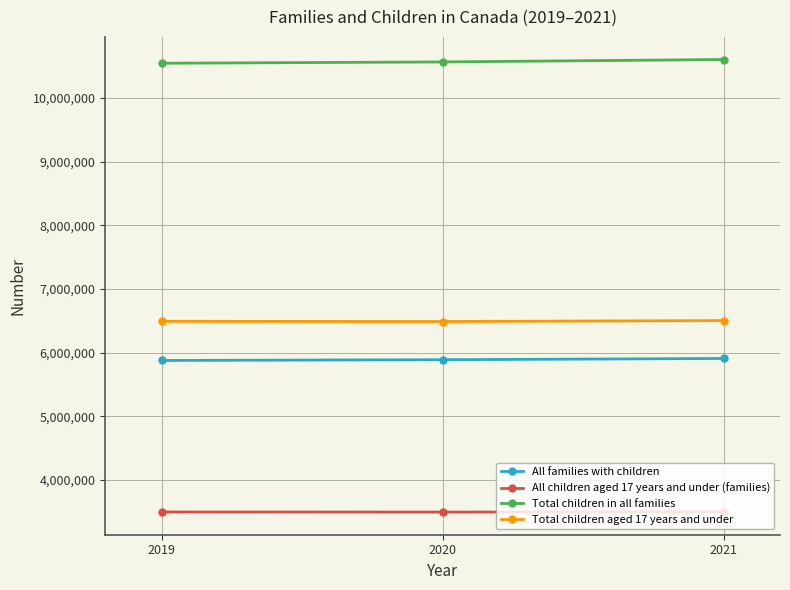

What is the minimum value for All families with children?

5879200